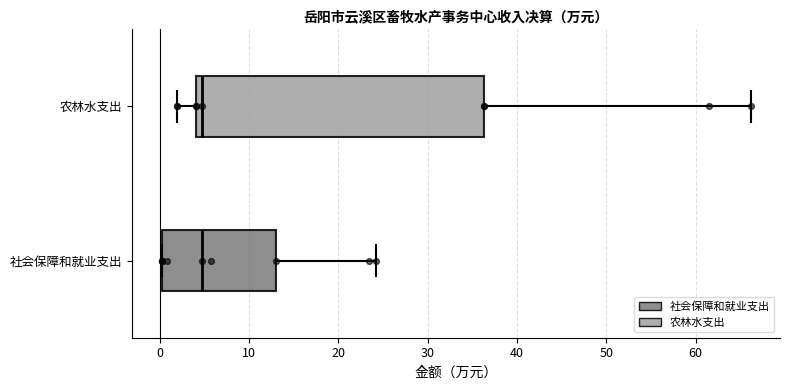

Where does the median line of the box for 农林水支出 sit on the x-axis? The values are not printed on the chart, so give them approximately, as read against the axis.

5